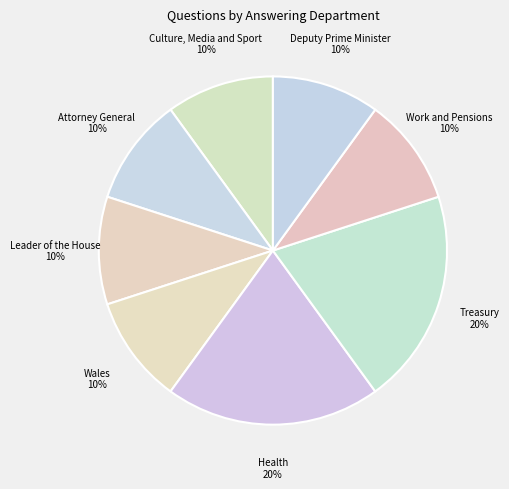

Combined, do Leader of the House and Wales account for over 50%?

No